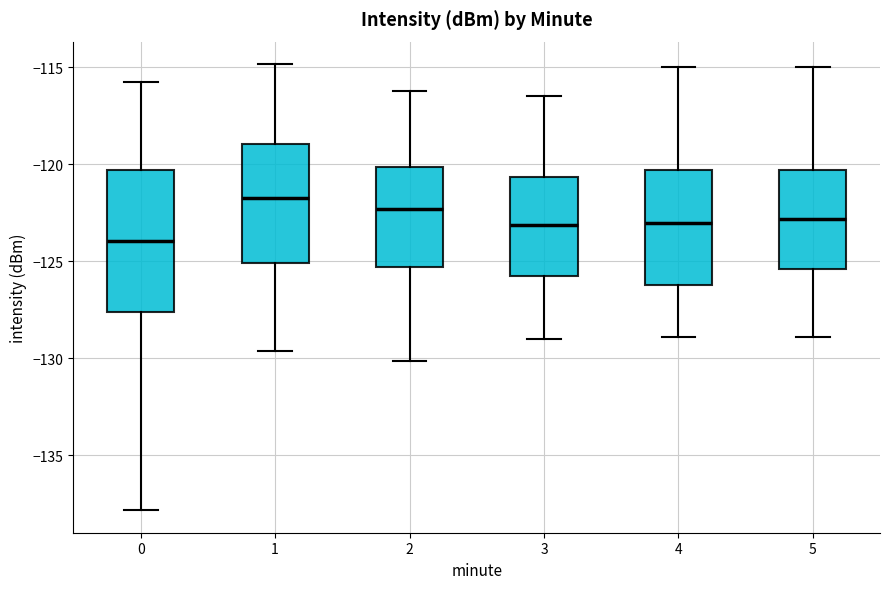

Comparing the boxes themselves (not the whiskers), which one is the tallest?

0